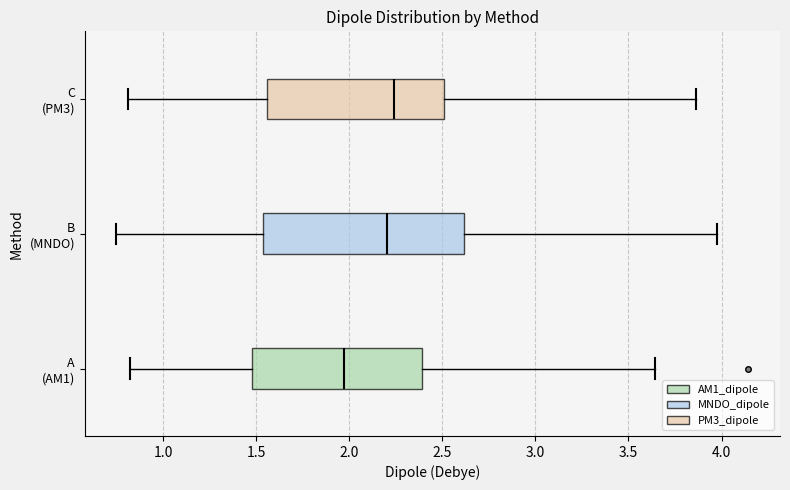

Reading bottom to top, transcribe this box plot: for each box, give where its median line is, the range the box spans, and where its two whiskers end, as read against the x-axis. The values are not printed on the chart, so give them approximately, as read against the axis.

A (AM1): median 1.95, box 1.50 to 2.40, whiskers 0.80 to 3.65
B (MNDO): median 2.20, box 1.55 to 2.60, whiskers 0.75 to 4.00
C (PM3): median 2.25, box 1.55 to 2.50, whiskers 0.80 to 3.85